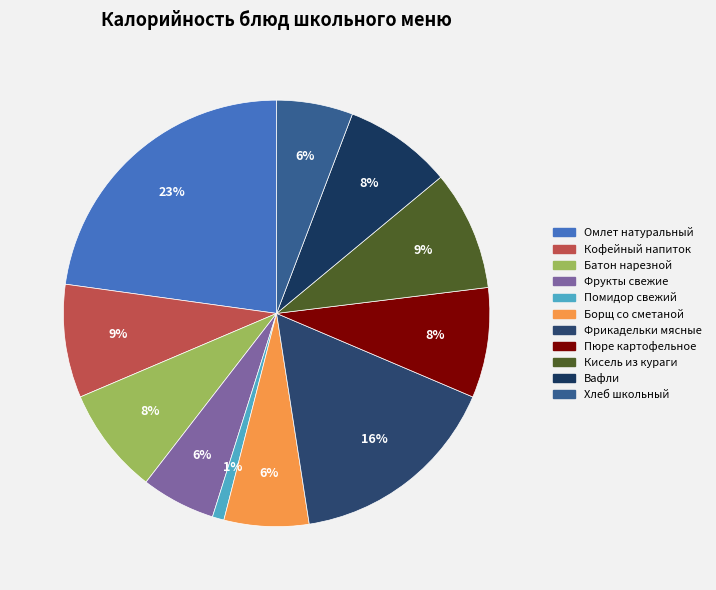

How many segments does this pie chart have?

11